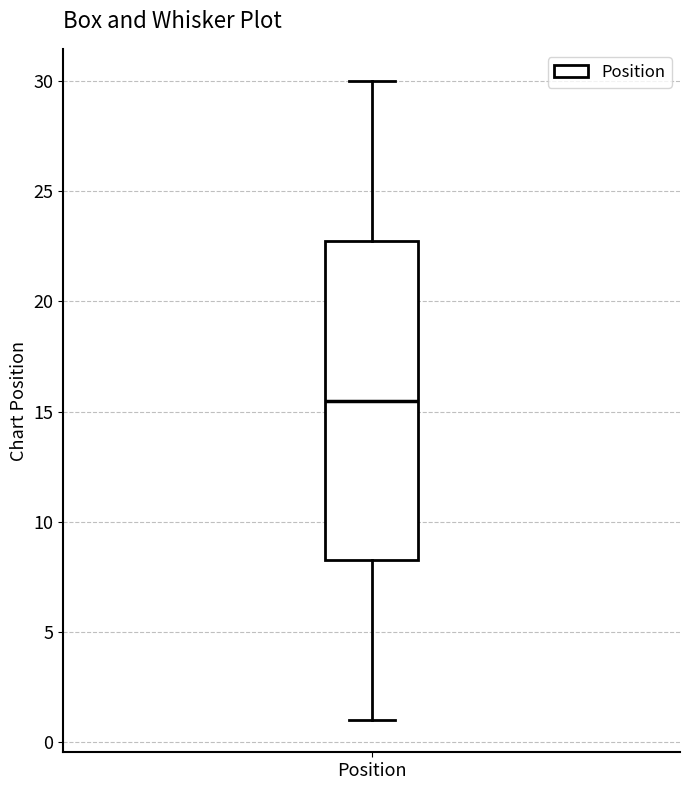

Read this box plot against the y-axis: the position of the median line, the range covered by the box, and the ends of both whiskers. The values are not printed on the chart, so give them approximately, as read against the axis.

median 15.5, box 8.5 to 23.0, whiskers 1.0 to 30.0